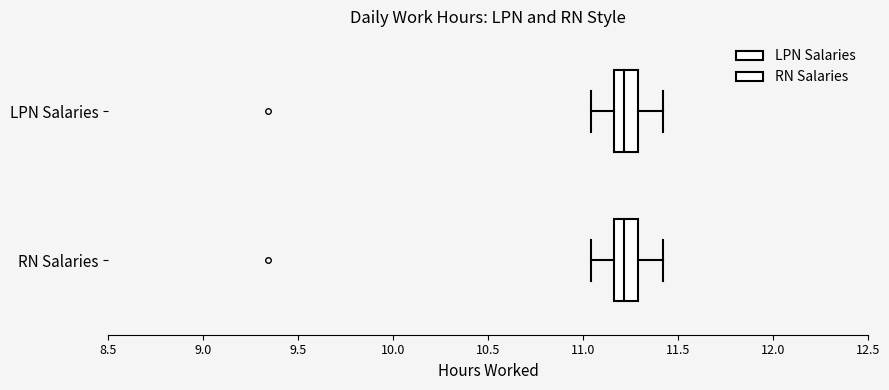

Reading bottom to top, read every box against the x-axis: the position of its median line, the range the box covers, and the ends of its whiskers. The values are not printed on the chart, so give them approximately, as read against the axis.

RN Salaries: median 11.20, box 11.15 to 11.30, whiskers 11.05 to 11.40
LPN Salaries: median 11.20, box 11.15 to 11.30, whiskers 11.05 to 11.40